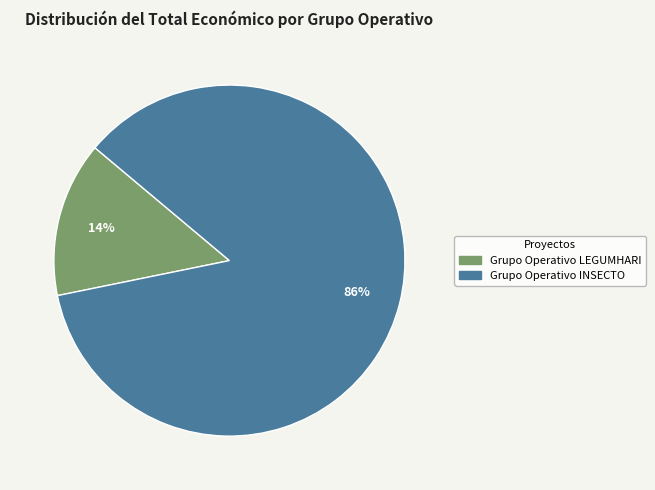

To the nearest percent, what portion does Grupo Operativo INSECTO represent?

86%